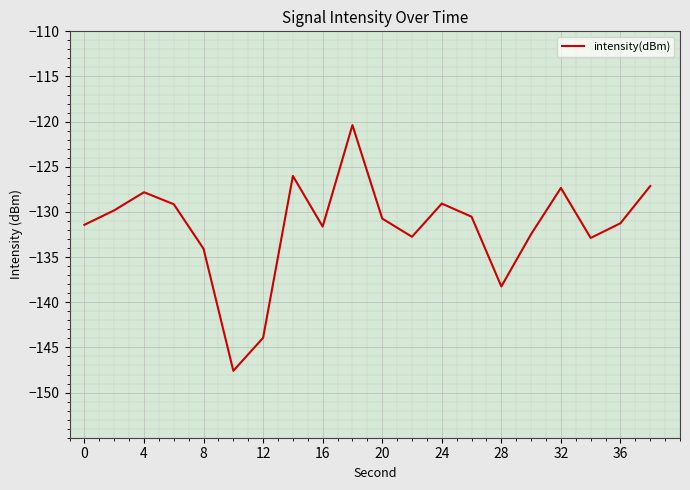

What is the difference between the maximum and minimum values?

27.2